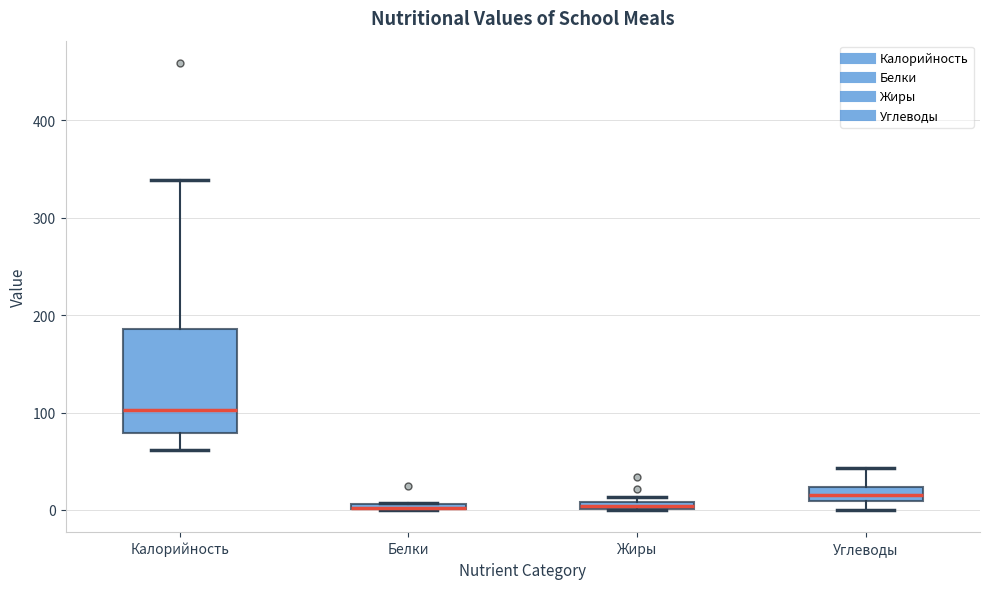

Comparing the boxes themselves (not the whiskers), which one is the tallest?

Калорийность